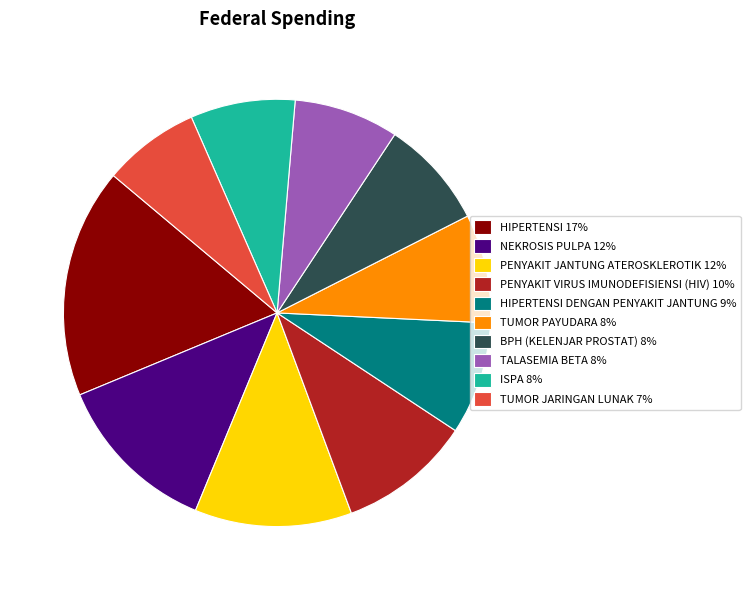

True or false: PENYAKIT JANTUNG ATEROSKLEROTIK 12% accounts for 1% of the total.

False